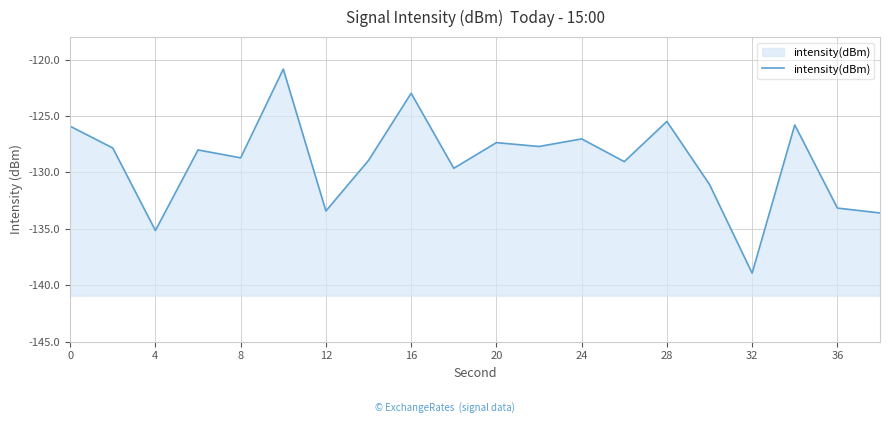

Count the number of categories in the chart.

20